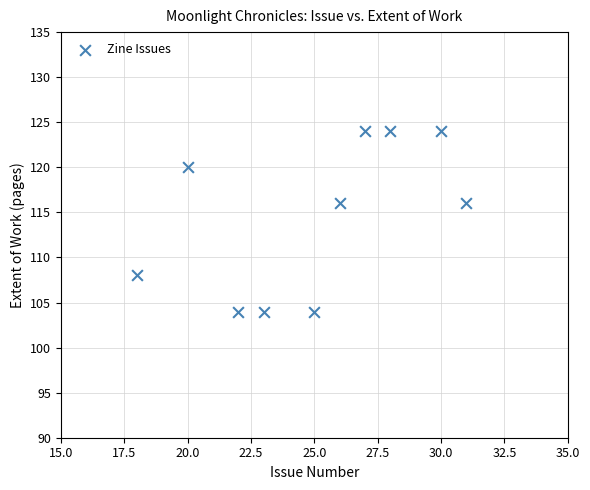

What is the range of Y values (max minus min)?

20